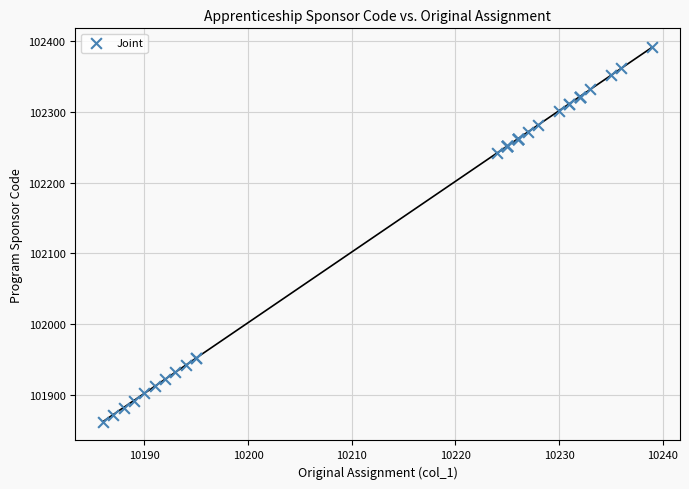

What Y value in the scatter plot is closest to 102127?

102242